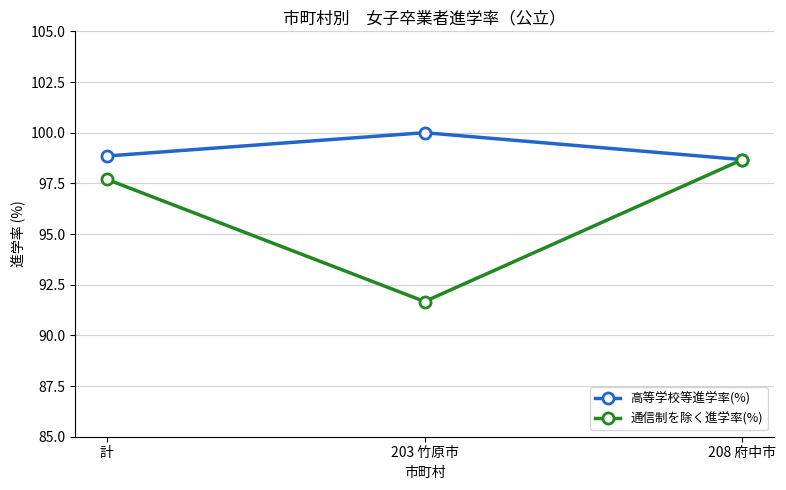

Rank the categories by 通信制を除く進学率(%) value from lowest to highest.

203 竹原市, 計, 208 府中市